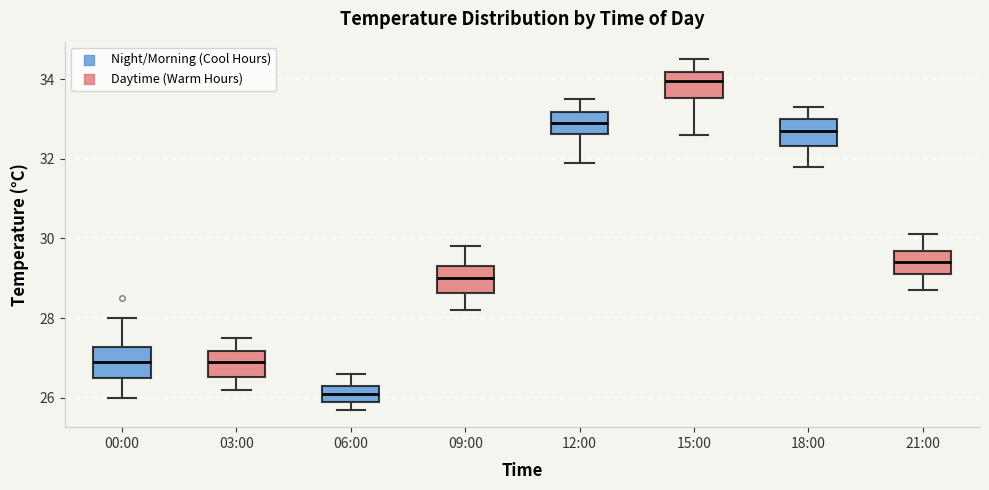

Where does the lower whisker of the box for 15:00 end on the y-axis? The values are not printed on the chart, so give them approximately, as read against the axis.

32.6